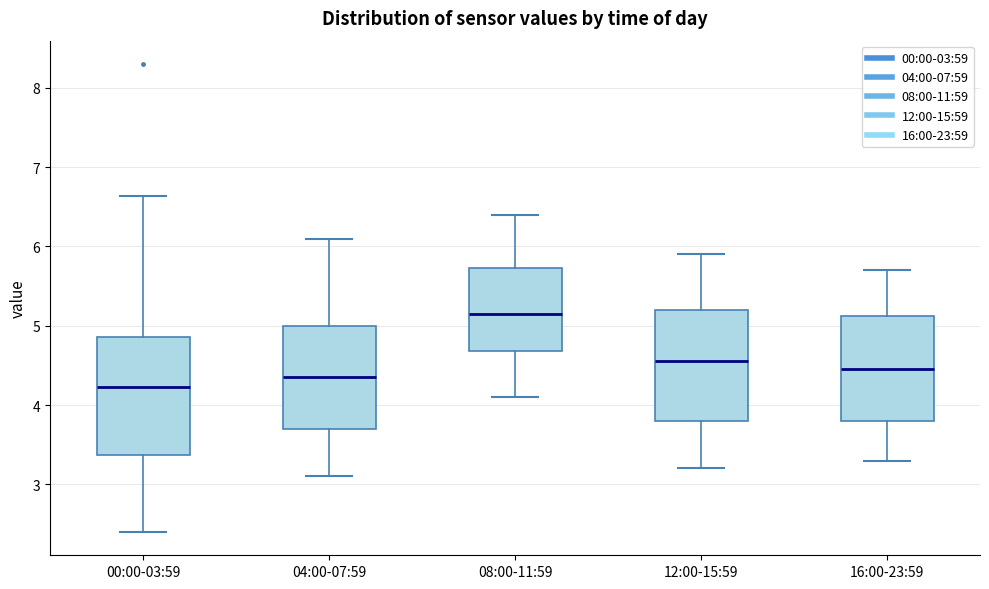

Reading left to right, transcribe this box plot: for each box, give where its median line is, the range the box spans, and where its two whiskers end, as read against the y-axis. The values are not printed on the chart, so give them approximately, as read against the axis.

00:00-03:59: median 4.2, box 3.4 to 4.9, whiskers 2.4 to 6.6
04:00-07:59: median 4.4, box 3.7 to 5.0, whiskers 3.1 to 6.1
08:00-11:59: median 5.2, box 4.7 to 5.7, whiskers 4.1 to 6.4
12:00-15:59: median 4.6, box 3.8 to 5.2, whiskers 3.2 to 5.9
16:00-23:59: median 4.5, box 3.8 to 5.1, whiskers 3.3 to 5.7